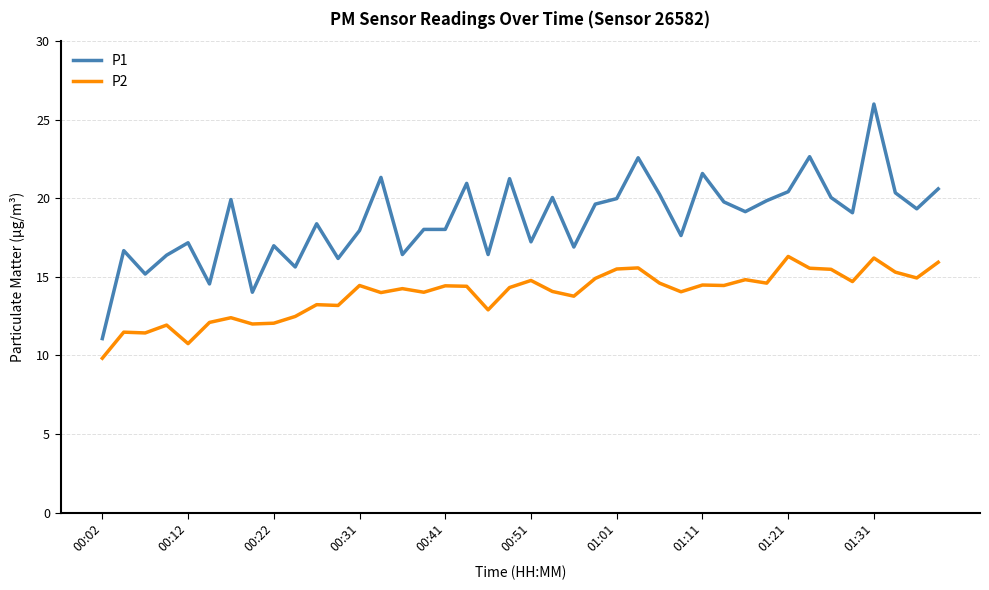

Which series has the largest range (max minus min)?

P1